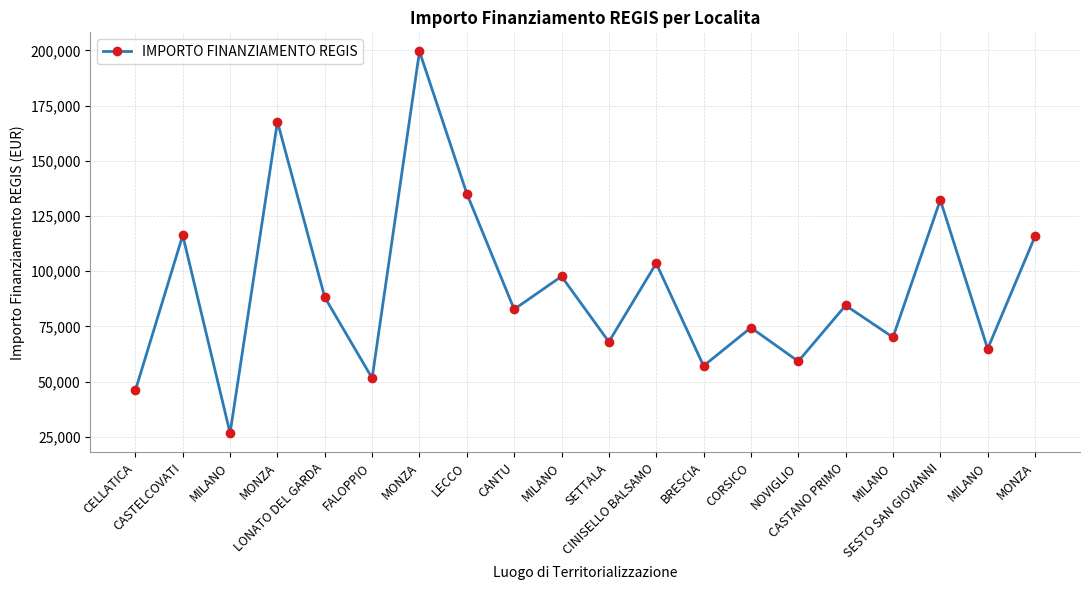

What is the maximum value shown in the chart?

199567.7